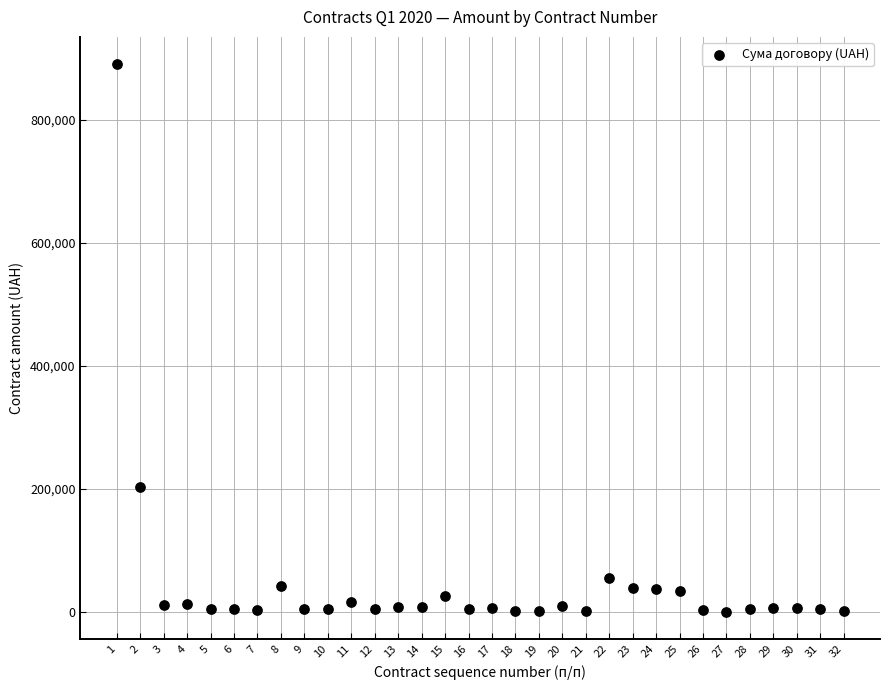

What is the range of Y values (max minus min)?

889981.1